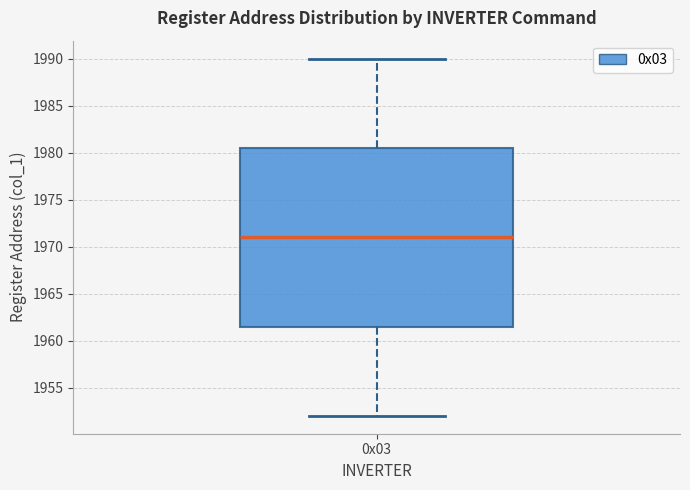

Where is the lower edge of the box for 0x03 on the y-axis? The values are not printed on the chart, so give them approximately, as read against the axis.

1961.5